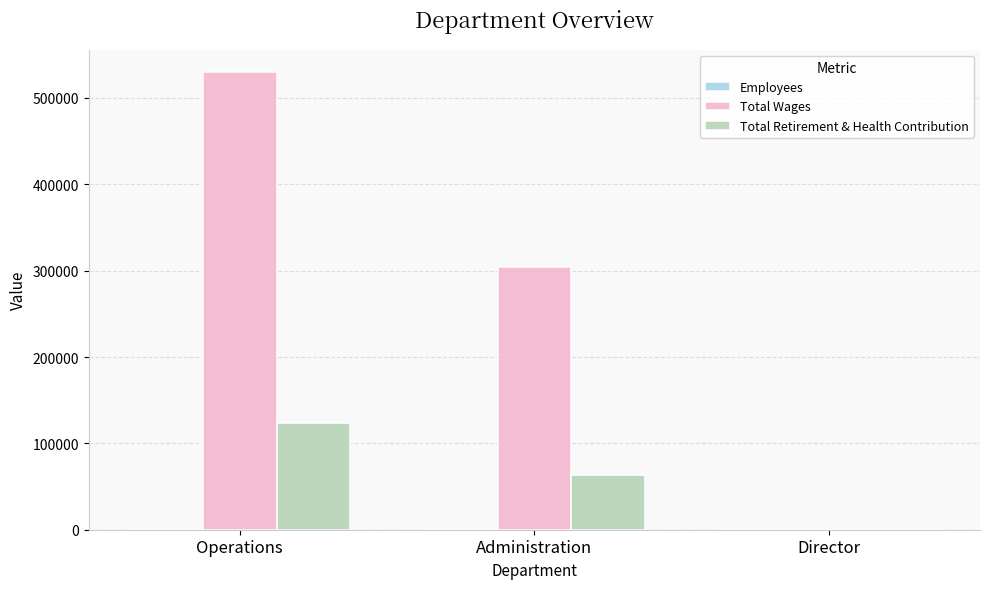

Which series has the largest total across all categories?

Total Wages